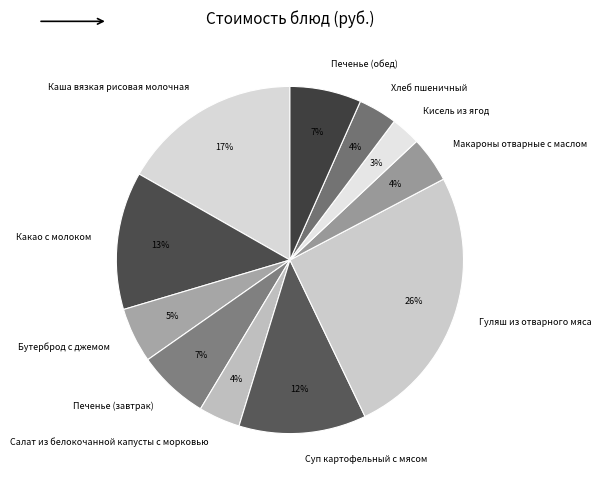

Is there any slice that represents more than half of the pie?

No